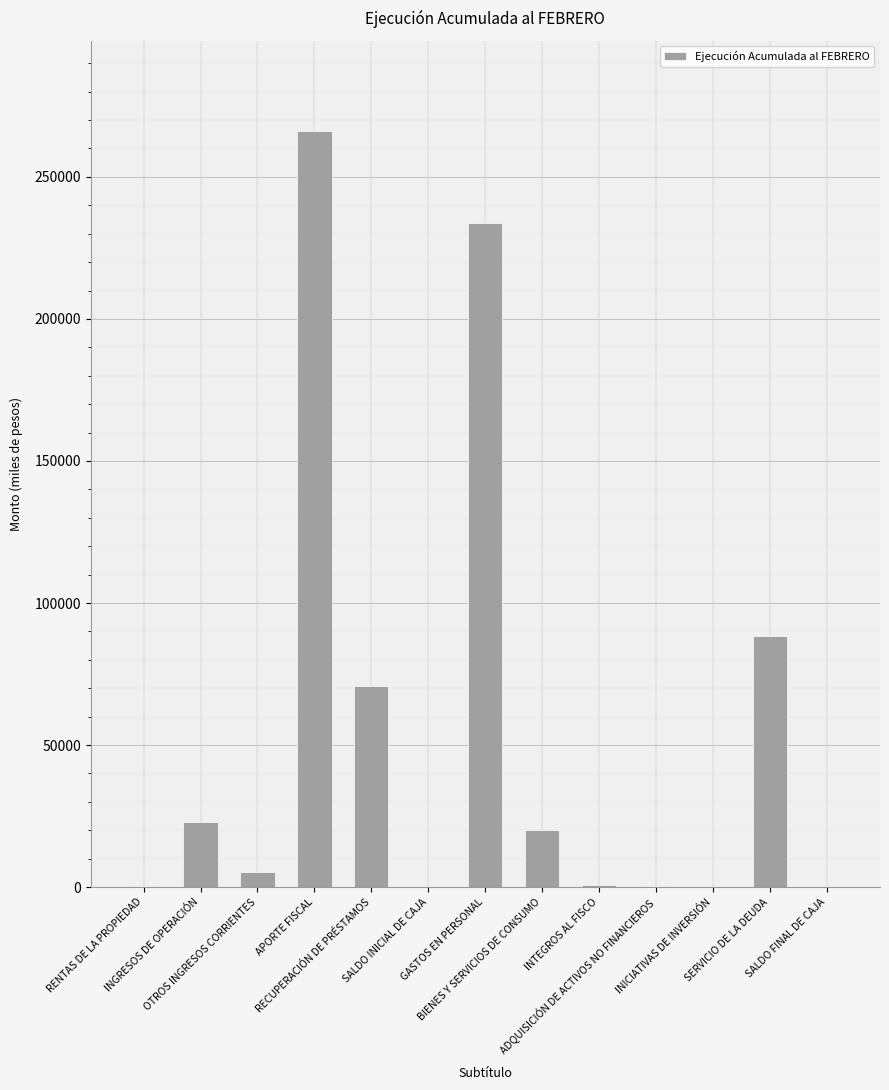

What is the average value?

54541